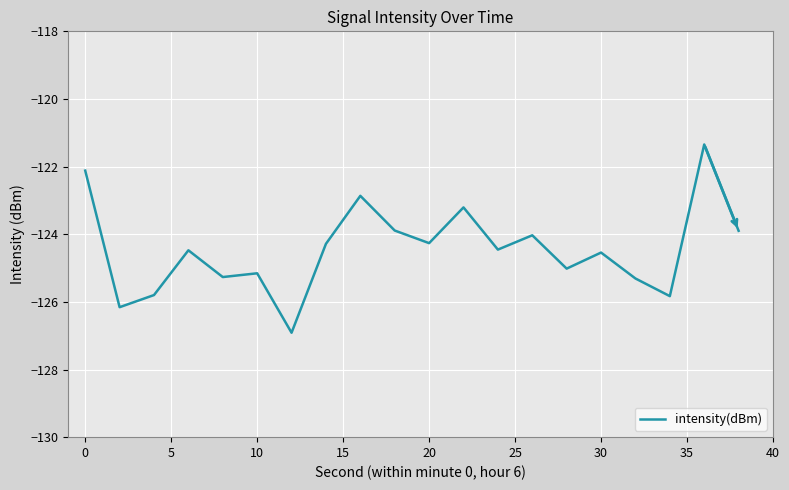

Does the chart have visible grid lines?

Yes